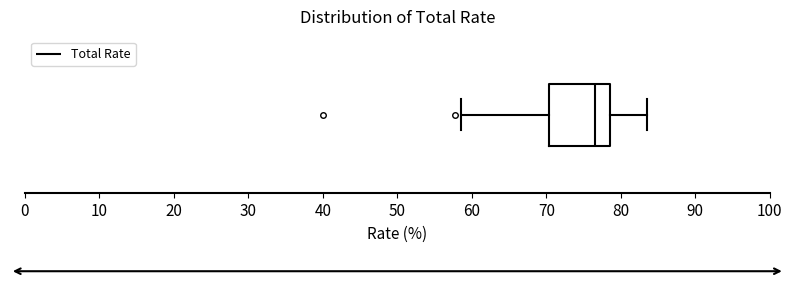

Where does the right whisker of the box end on the x-axis? The values are not printed on the chart, so give them approximately, as read against the axis.

84